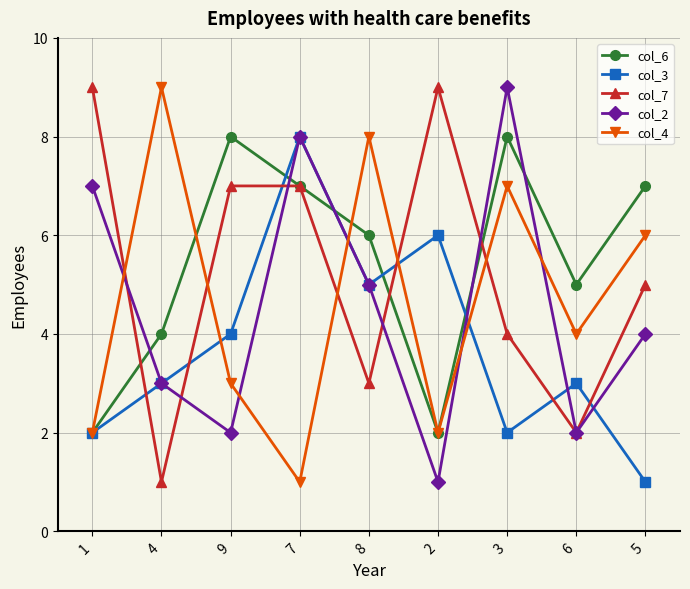

Rank the series at 9 from lowest to highest value.

col_2, col_4, col_3, col_7, col_6